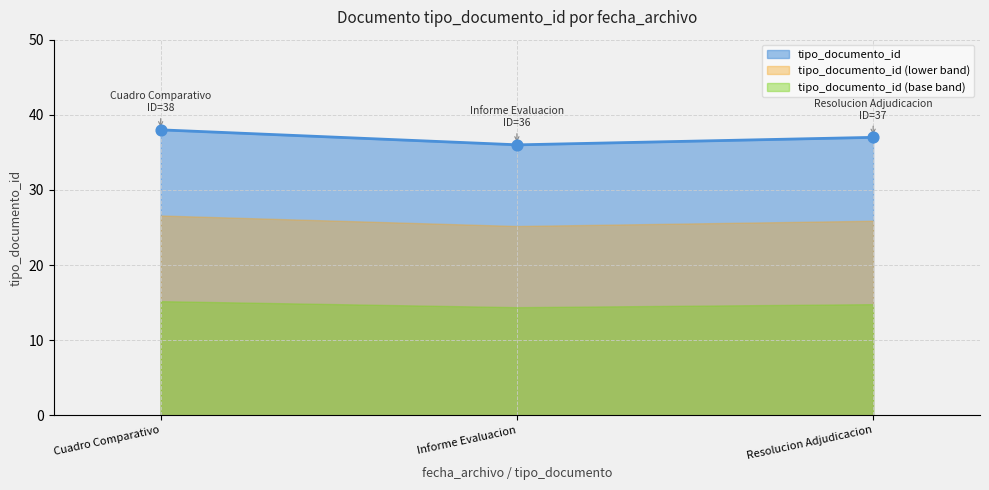

What is the ratio of the value at Informe Evaluacion to the value at Cuadro Comparativo?

0.9